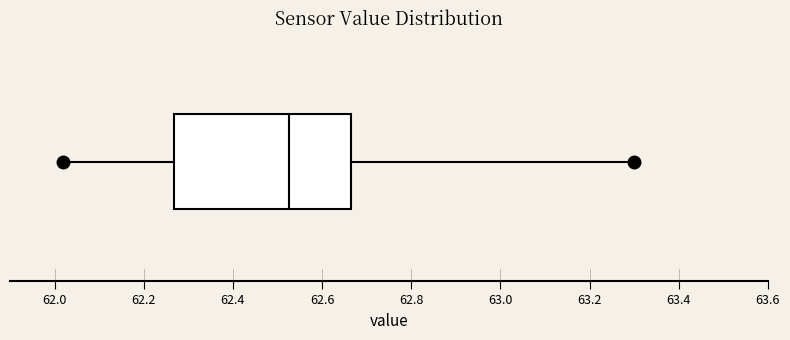

Transcribe this box plot: give where the median line is, the range the box spans, and where the two whiskers end, as read against the x-axis. The values are not printed on the chart, so give them approximately, as read against the axis.

median 62.52, box 62.26 to 62.66, whiskers 62.02 to 63.30